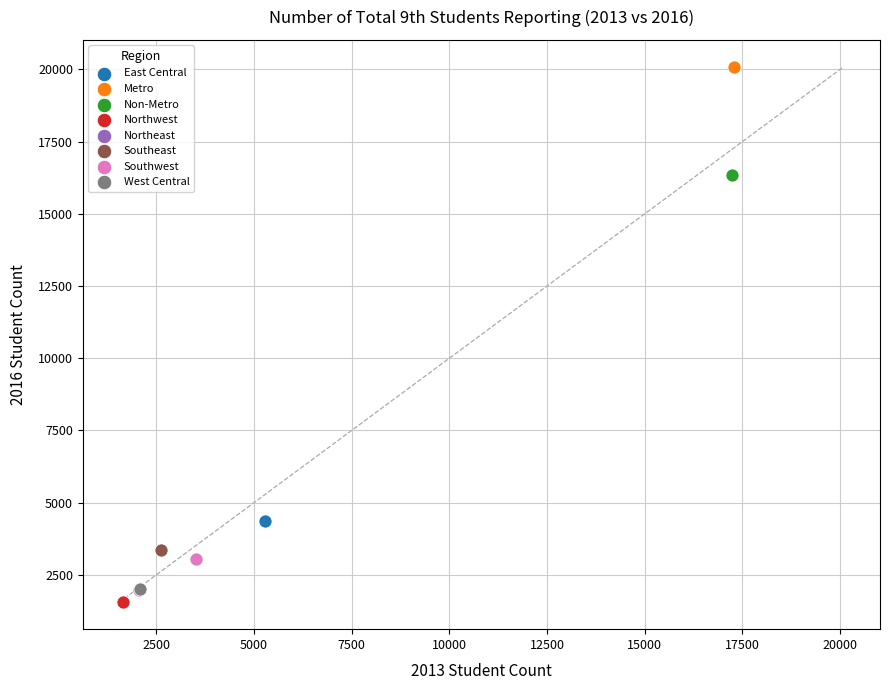

Which series reaches the minimum Y coordinate?

Northwest